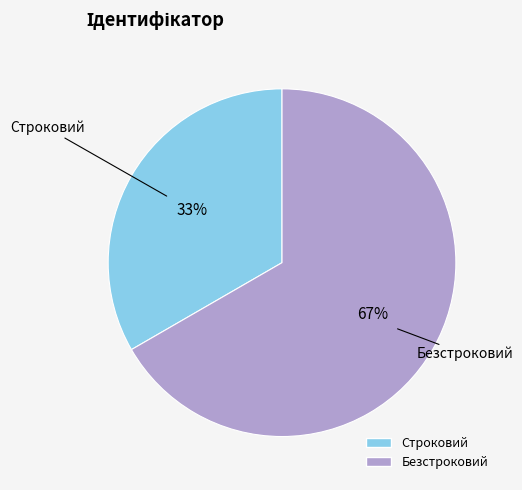

Which has a higher value, Безстроковий or Строковий?

Безстроковий